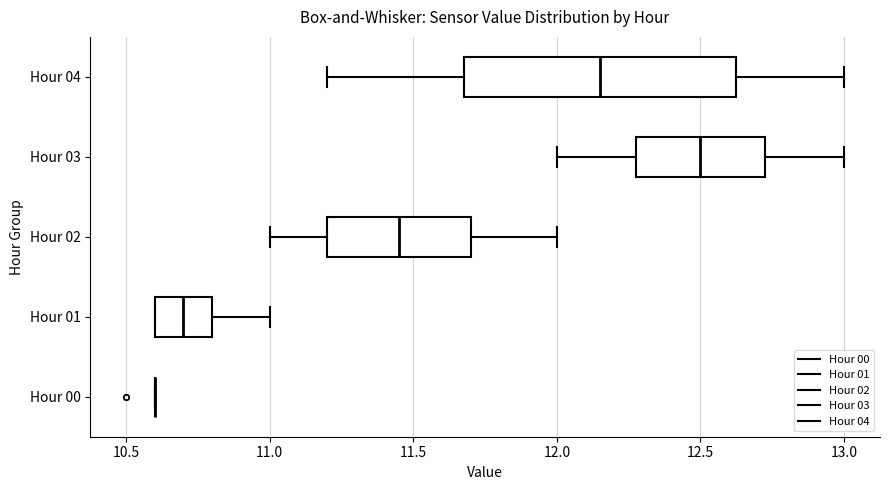

Which box is the widest, from its left edge to its right edge?

Hour 04